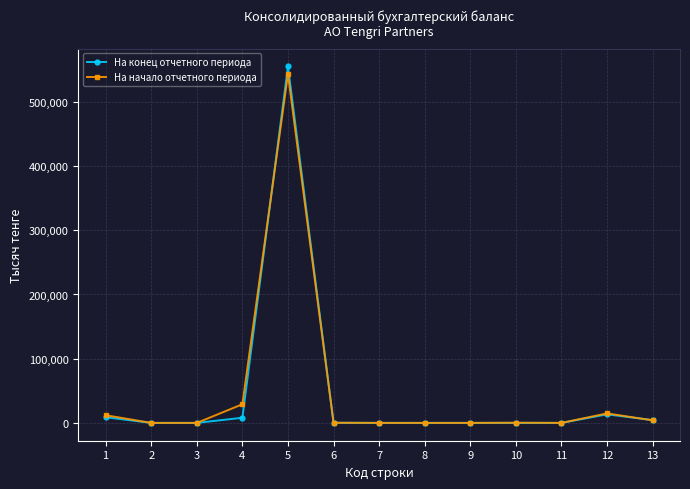

Where is the first local maximum for На начало отчетного периода?

5